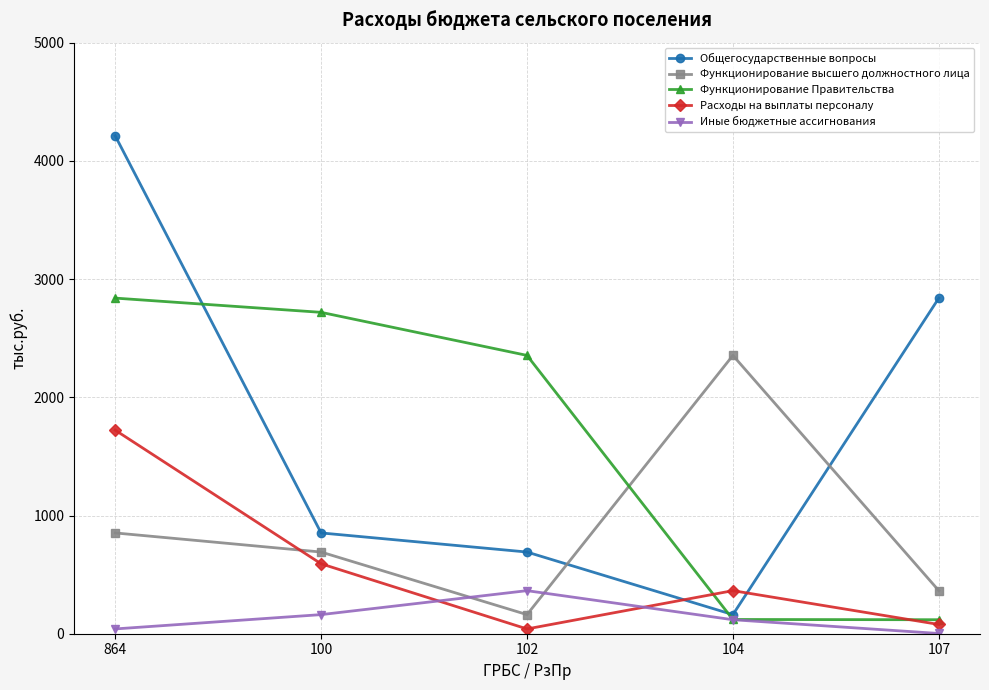

At 102, list the series in order from smallest to largest.

Расходы на выплаты персоналу, Функционирование высшего должностного лица, Иные бюджетные ассигнования, Общегосударственные вопросы, Функционирование Правительства